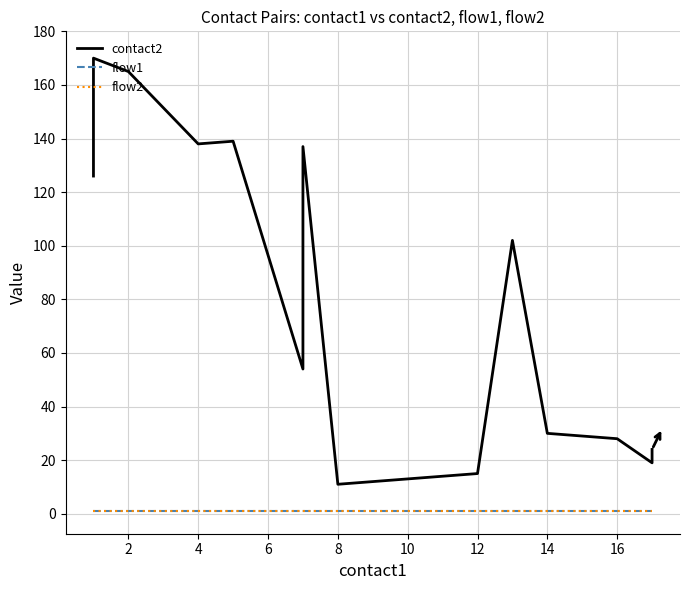

How many distinct data groups are displayed?

3